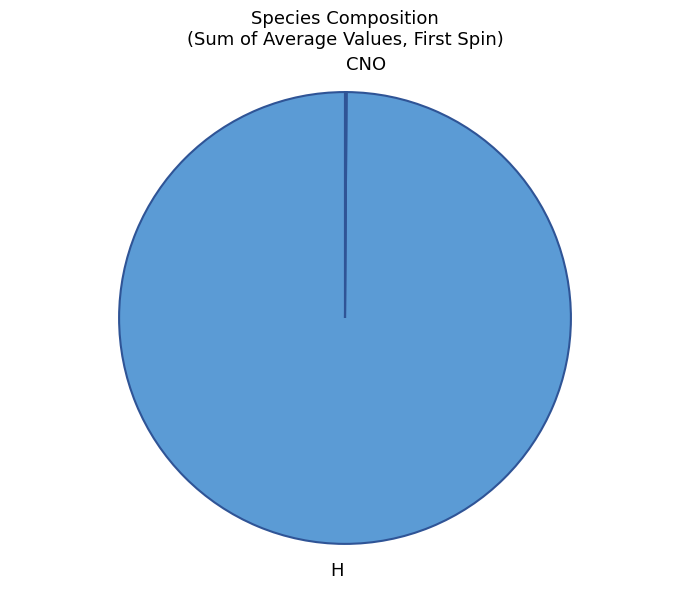

Is there any slice that represents more than half of the pie?

Yes